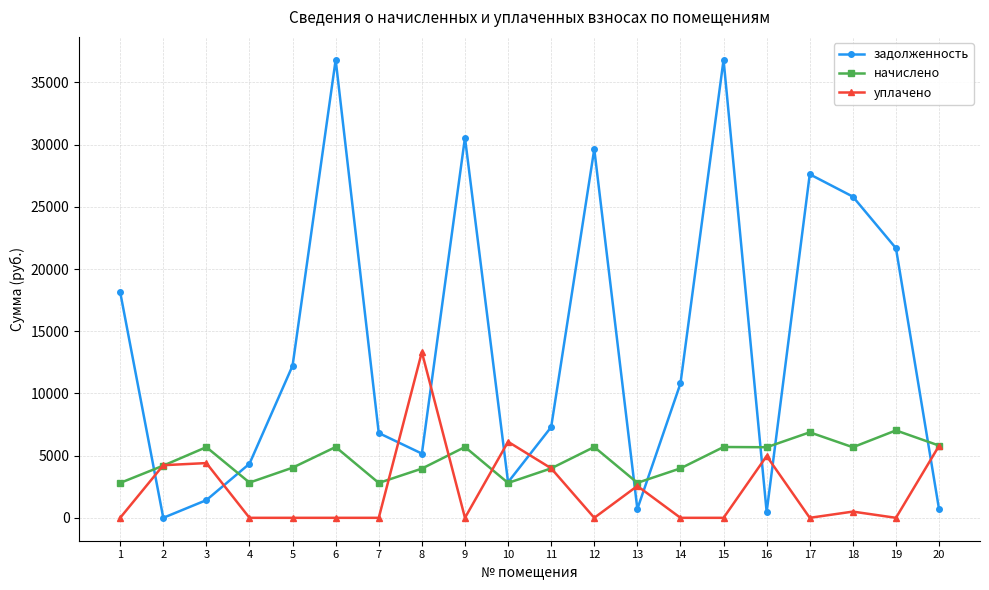

What is the total value across all series at 9?

36248.9